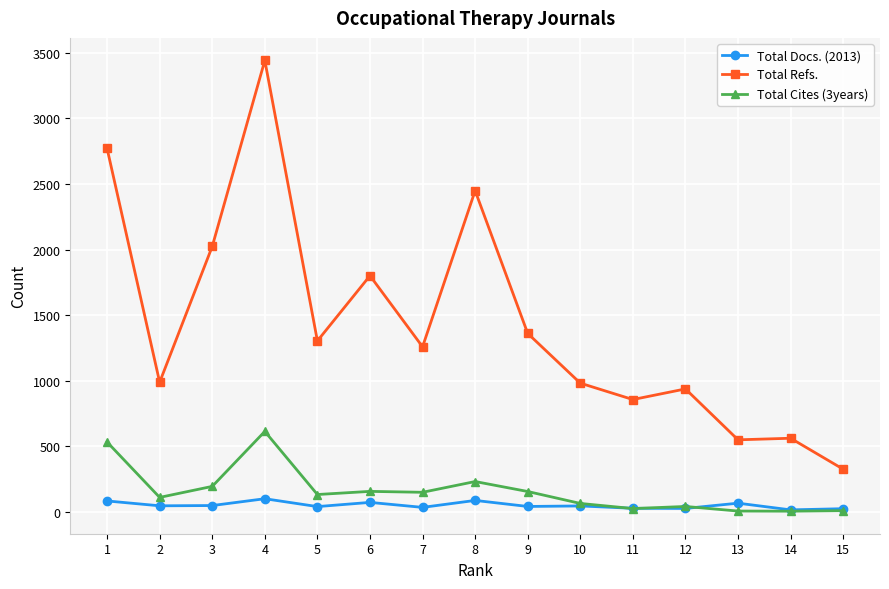

List the series in order of their peak value, highest first.

Total Refs., Total Cites (3years), Total Docs. (2013)